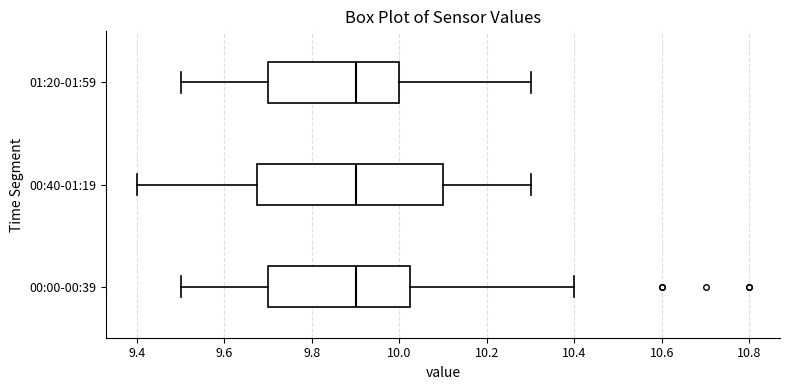

Which box is the widest, from its left edge to its right edge?

00:40-01:19